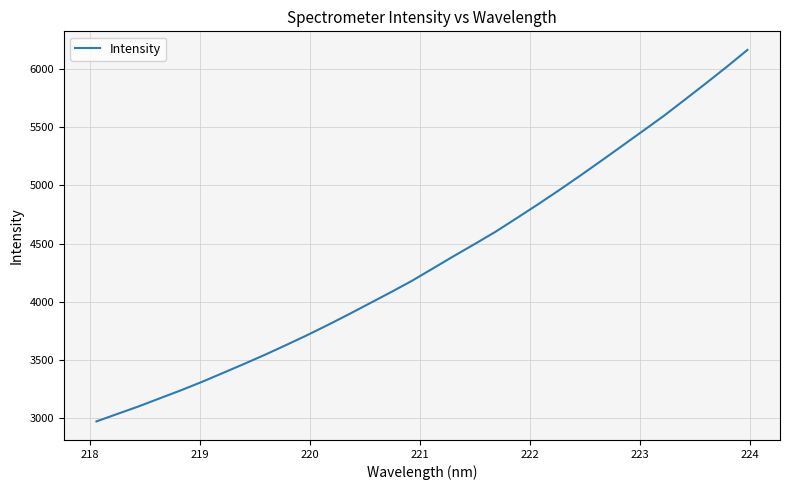

What is the greatest value displayed?

6166.4